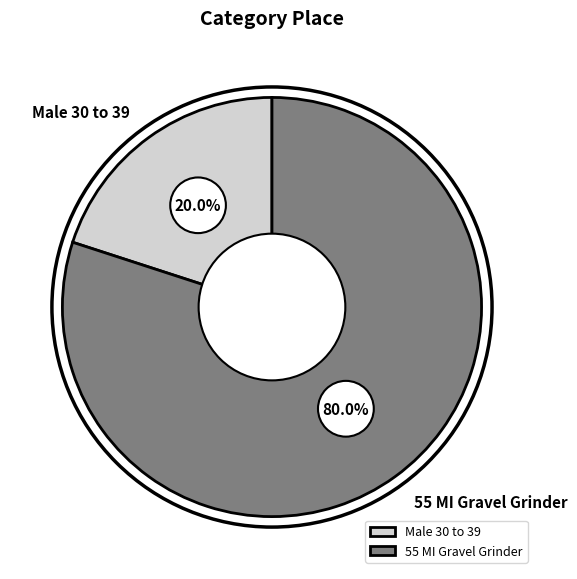

To the nearest percent, what is the average slice percentage?

50%